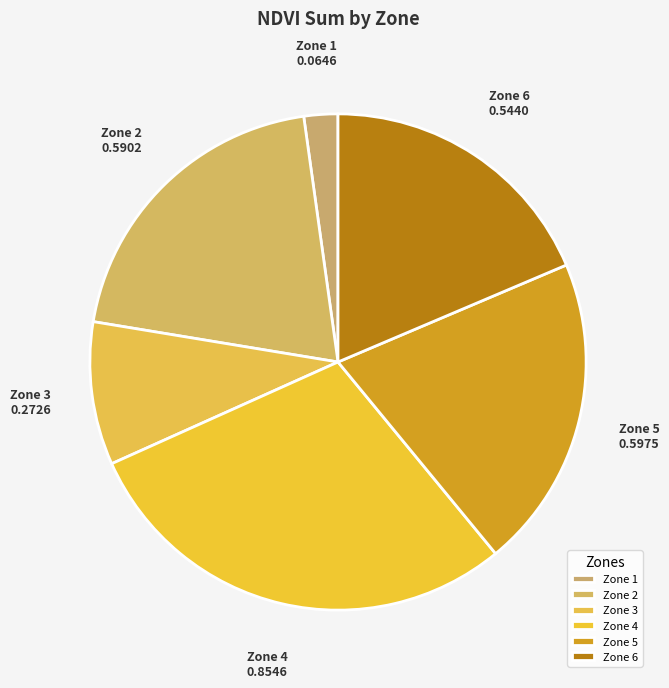

Do Zone 4 and Zone 1 together represent more than half of the pie?

No